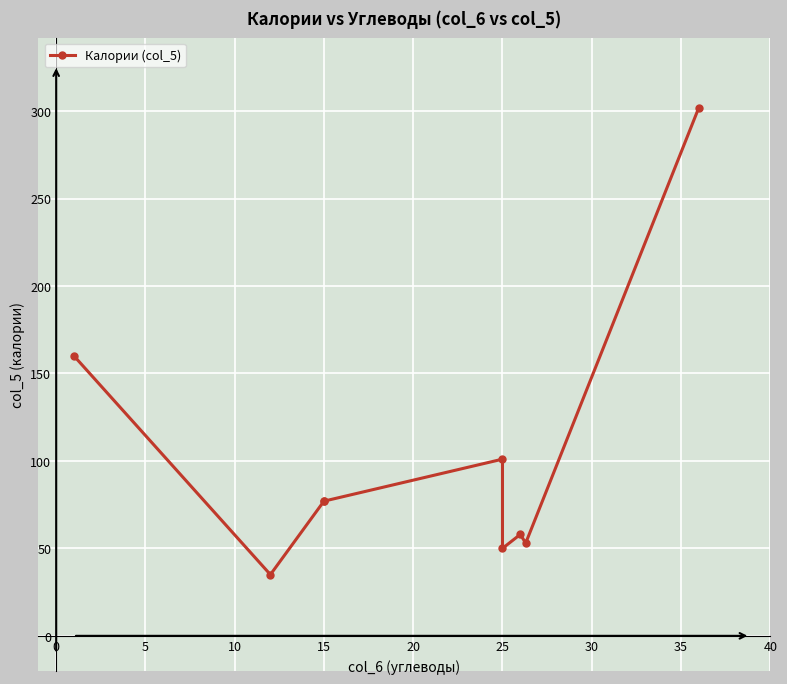

Which has a higher value, 5 or 25?

5